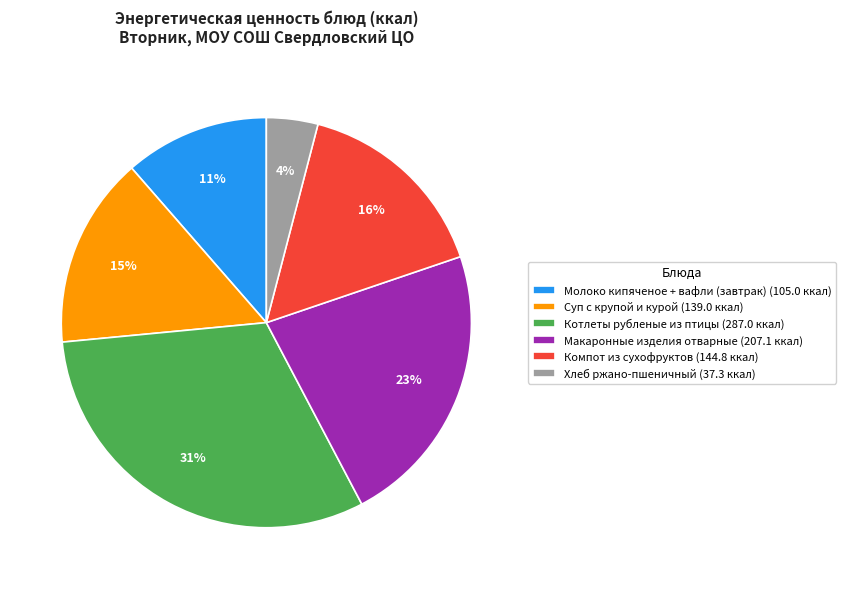

What is the largest slice in the pie chart?

Котлеты рубленые из птицы